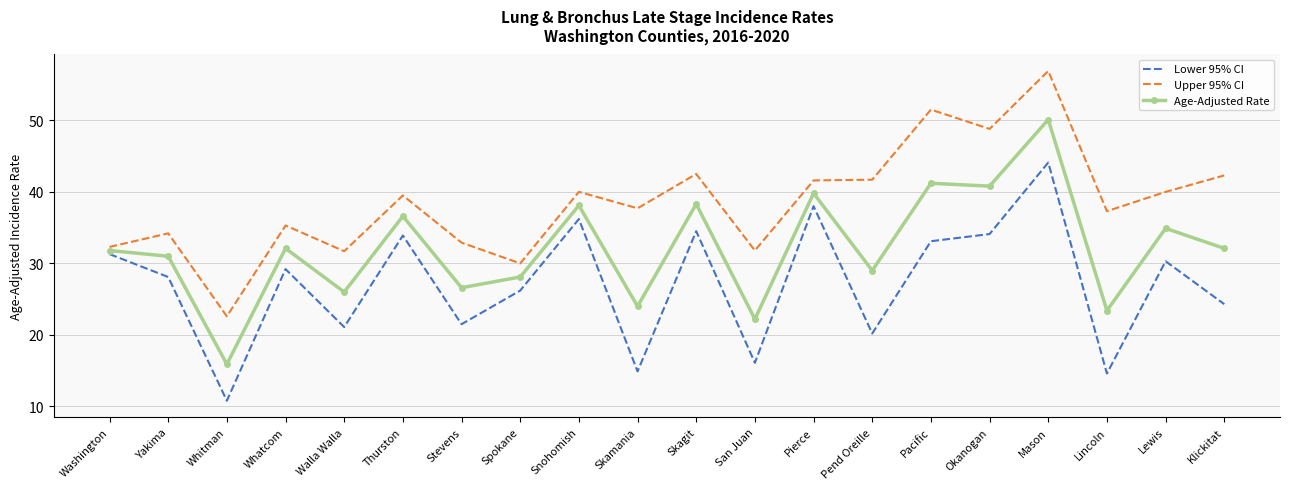

True or false: Lower 95% CI and Age-Adjusted Rate cross at least once.

False